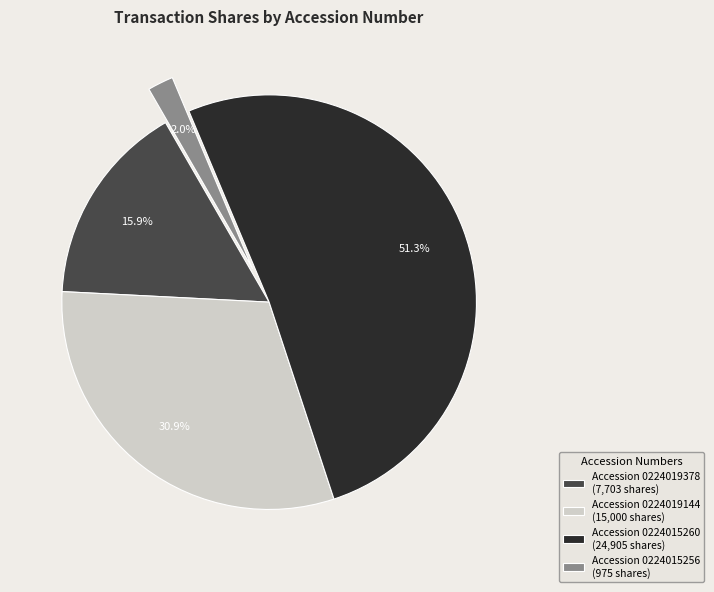

Which slice is the smallest?

Accession 0224015256 (975 shares)